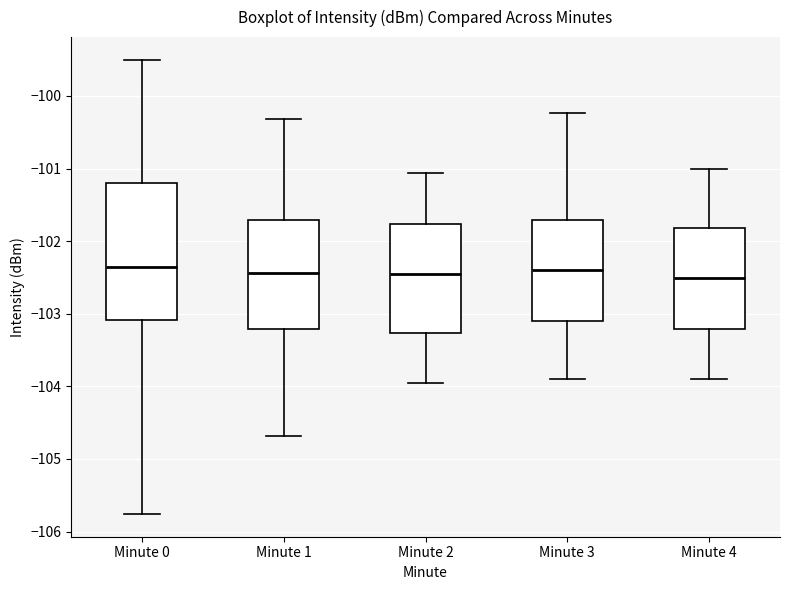

Reading left to right, read every box against the y-axis: the position of its median line, the range the box covers, and the ends of its whiskers. The values are not printed on the chart, so give them approximately, as read against the axis.

Minute 0: median -102.3, box -103.1 to -101.2, whiskers -105.8 to -99.5
Minute 1: median -102.4, box -103.2 to -101.7, whiskers -104.7 to -100.3
Minute 2: median -102.5, box -103.3 to -101.8, whiskers -104.0 to -101.1
Minute 3: median -102.4, box -103.1 to -101.7, whiskers -103.9 to -100.2
Minute 4: median -102.5, box -103.2 to -101.8, whiskers -103.9 to -101.0